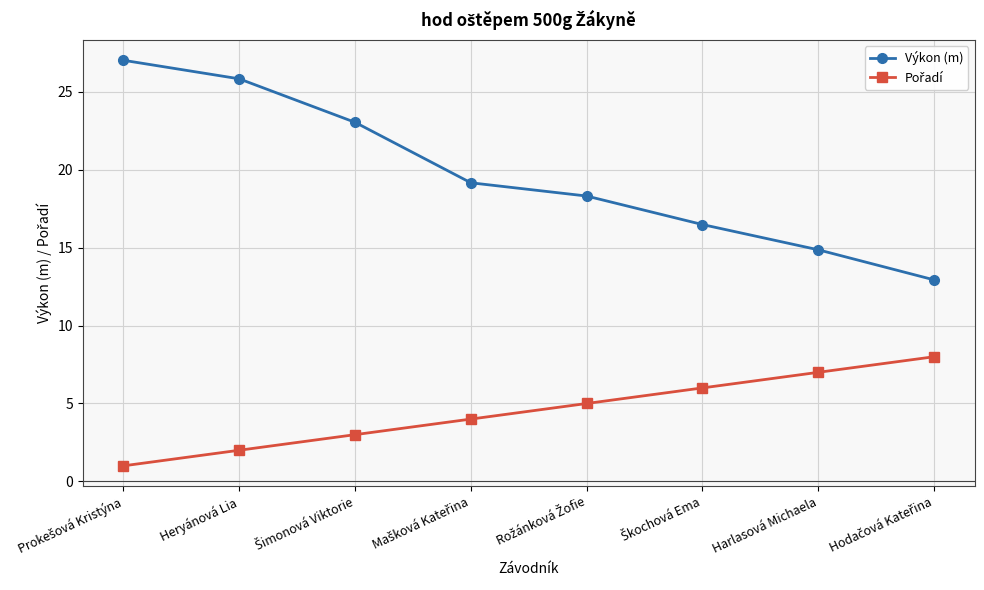

What is the lowest value of the Výkon (m) series?

12.9